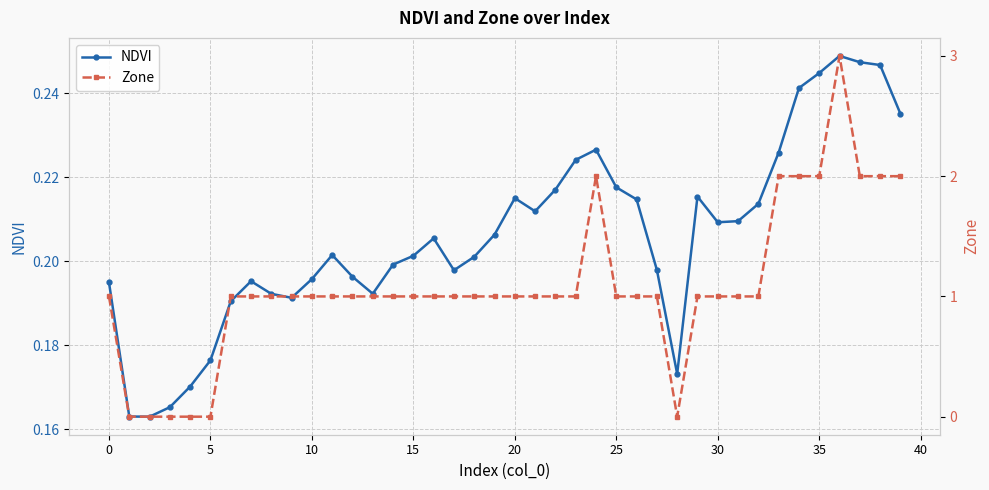

Between 14 and 24, which series saw the biggest shift?

Zone